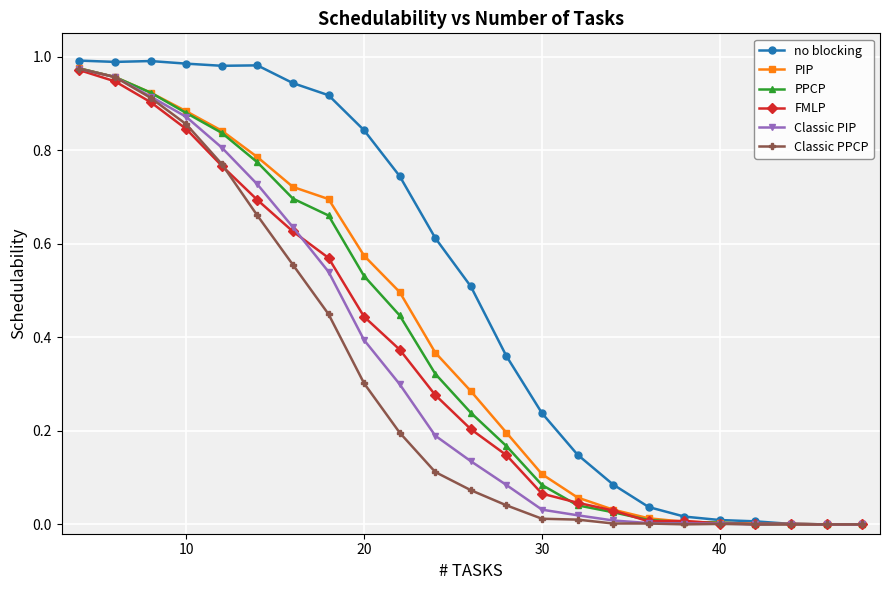

True or false: no blocking has more than 0 interior local peaks.

True